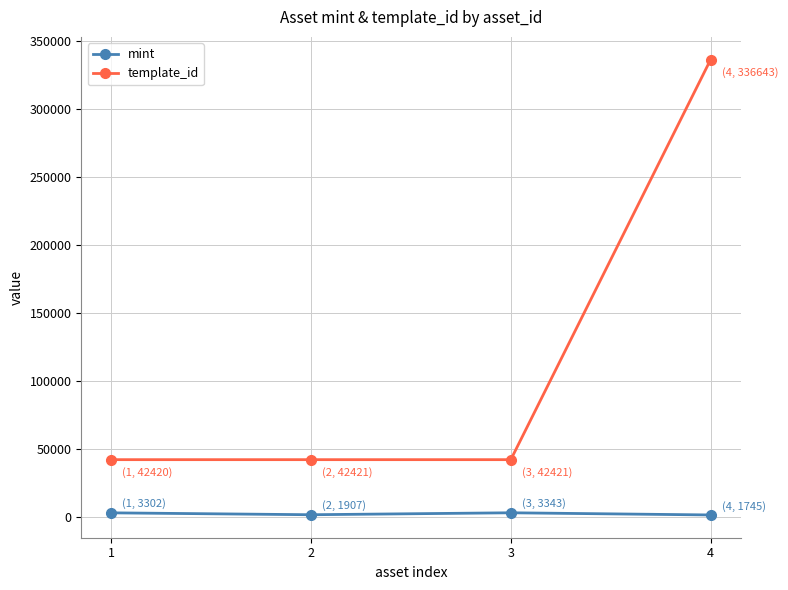

True or false: template_id and mint cross at least once.

False